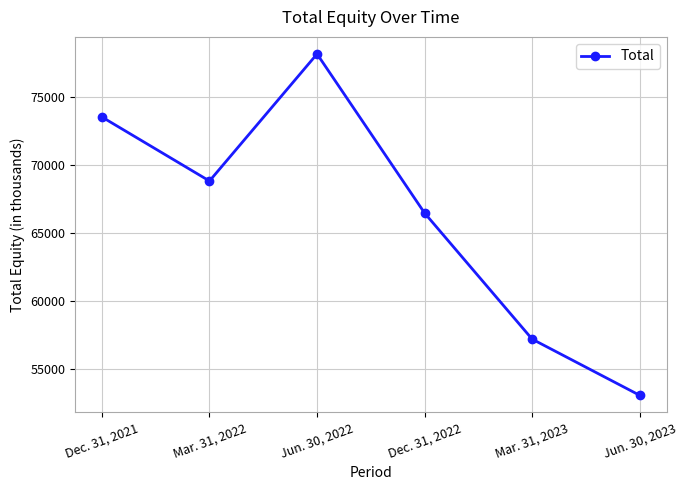

Where does the data first go above 68837?

Dec. 31, 2021